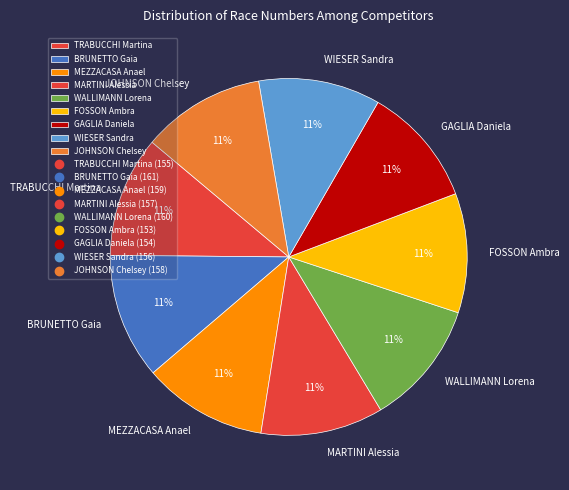

Do TRABUCCHI Martina and MARTINI Alessia together represent more than half of the pie?

No